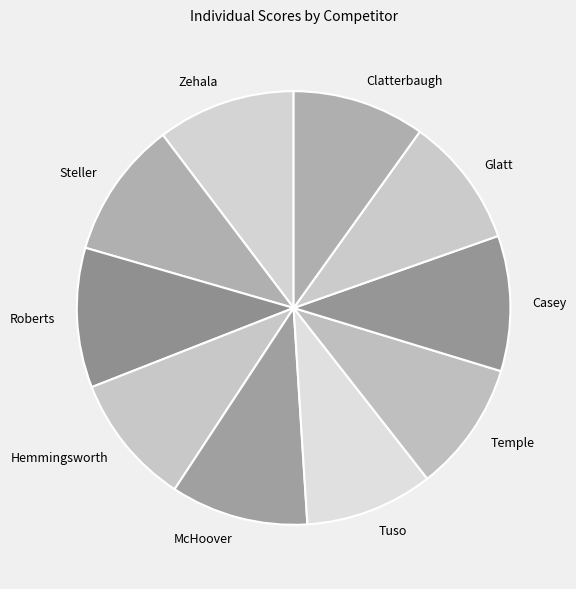

Which has a higher value, Hemmingsworth or Roberts?

Roberts